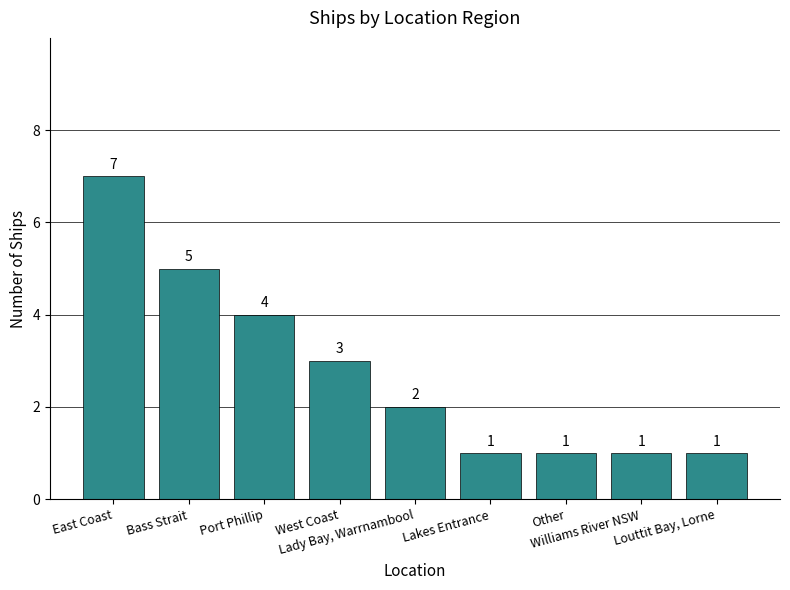

What is the difference between the maximum and minimum values?

6